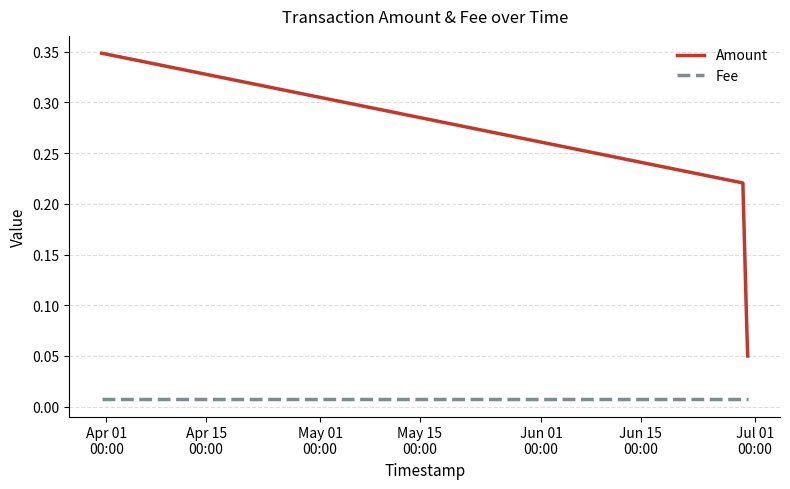

Which series has the widest spread of values?

Amount